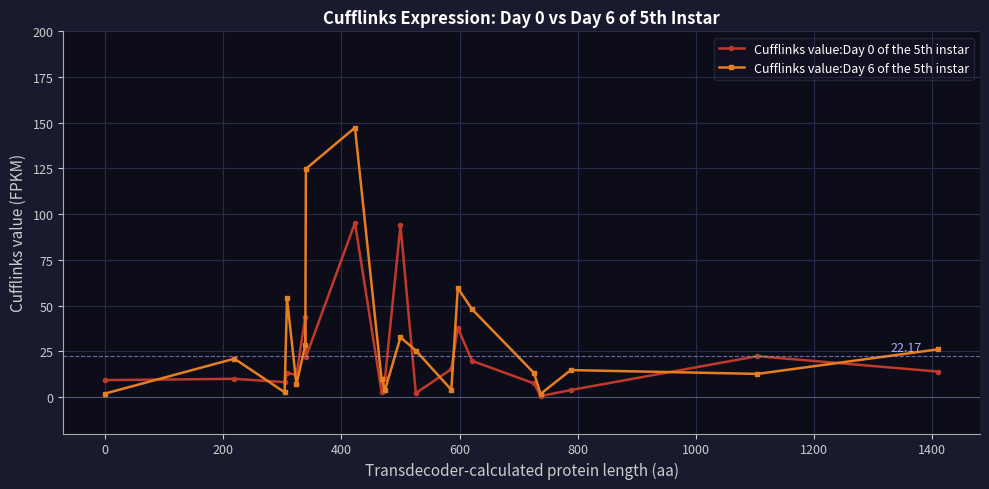

Which series has the largest total across all categories?

Cufflinks value:Day 6 of the 5th instar